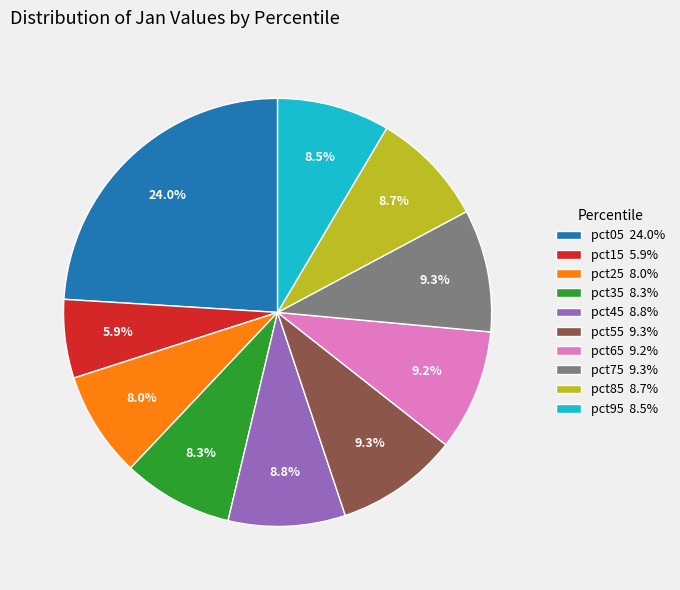

Which category has the smallest portion of the pie?

pct15